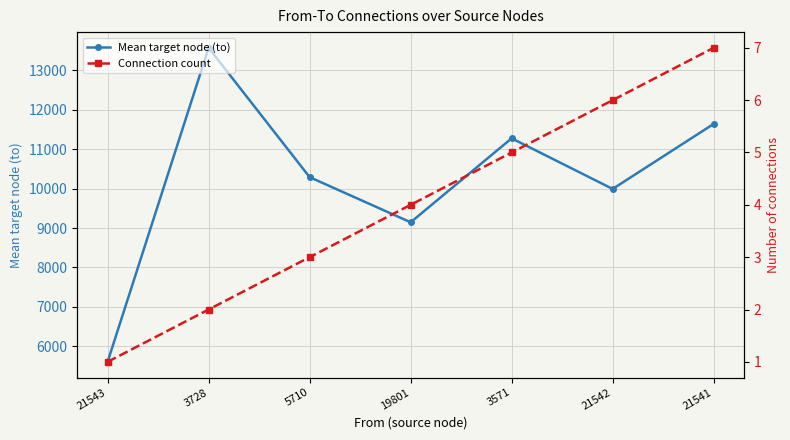

Reading left to right, what are all the values shown in this chart?

Mean target node (to): 5605.0	13574.0	10292.0	9146.5	11277.4	9993.0	11642.9
Connection count: 1.0	2.0	3.0	4.0	5.0	6.0	7.0